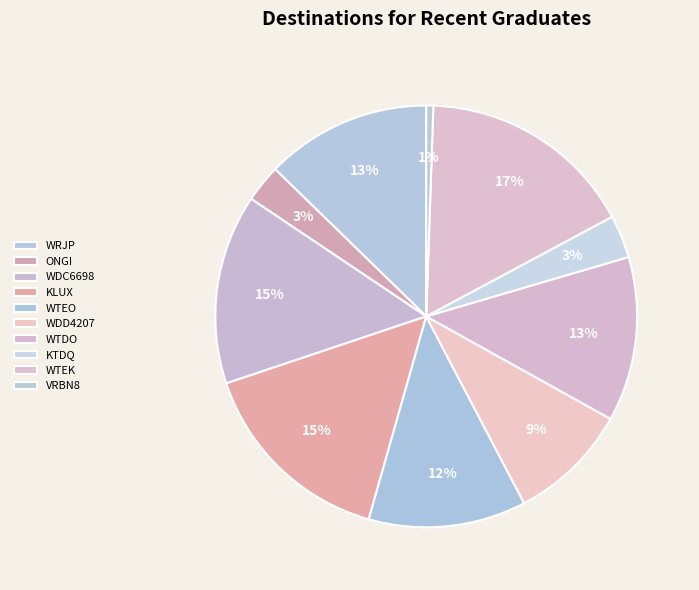

Does WTEO represent more than half of the total?

No